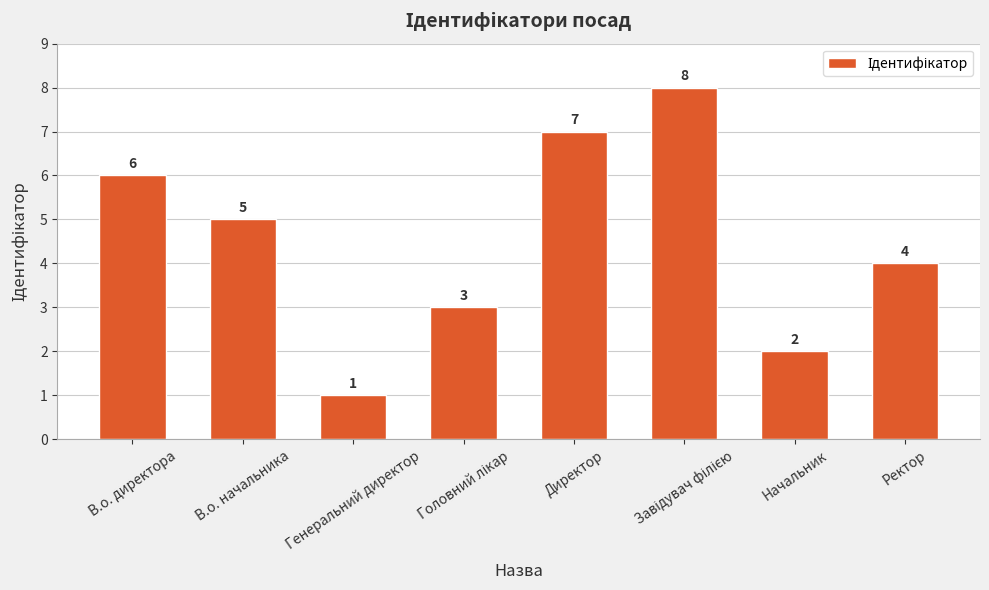

What is the change in value from Генеральний директор to Директор?

+6